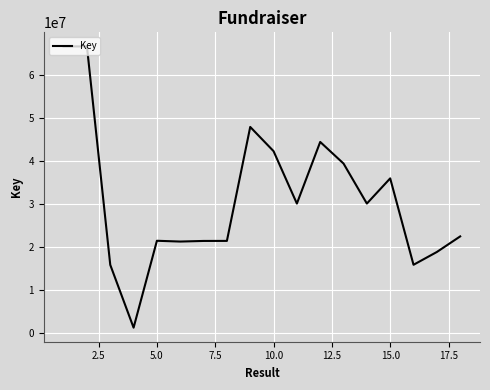

What is the maximum value shown in the chart?

66673875